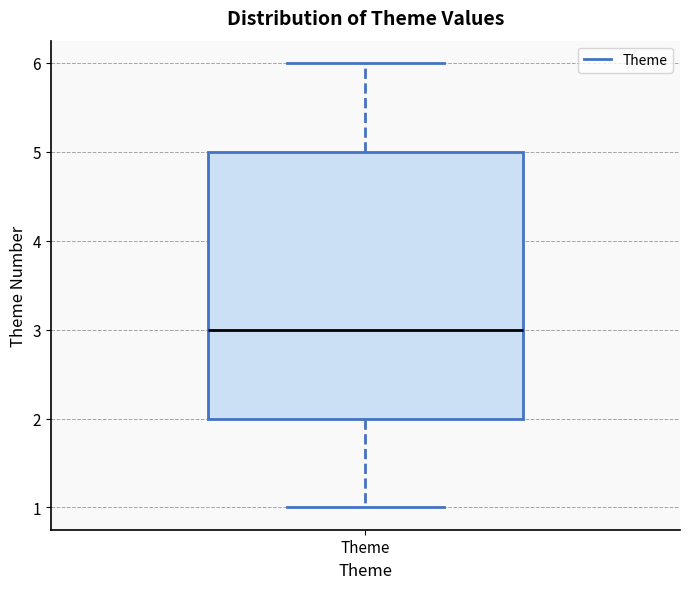

Where does the median line of the box for Theme sit on the y-axis? The values are not printed on the chart, so give them approximately, as read against the axis.

3